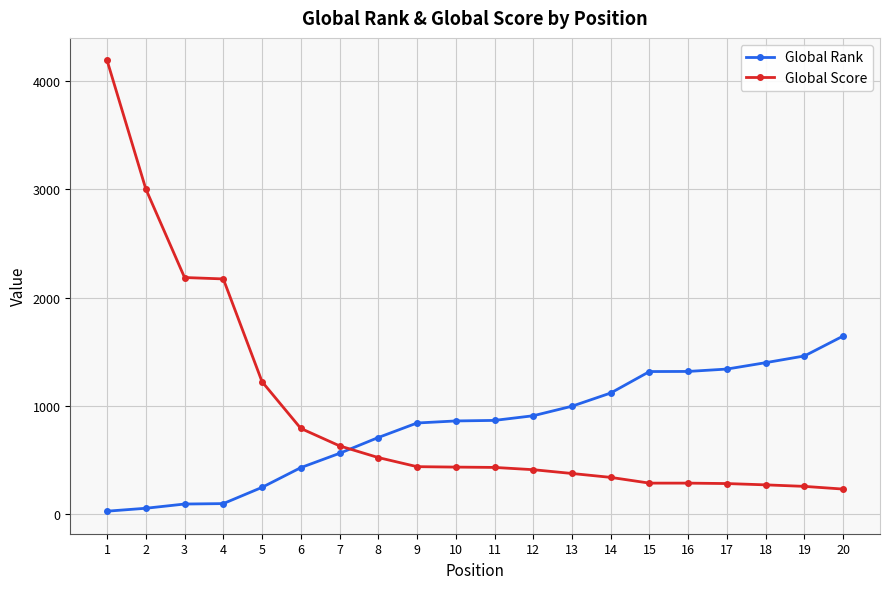

How many data points in Global Rank are less than 866?

10